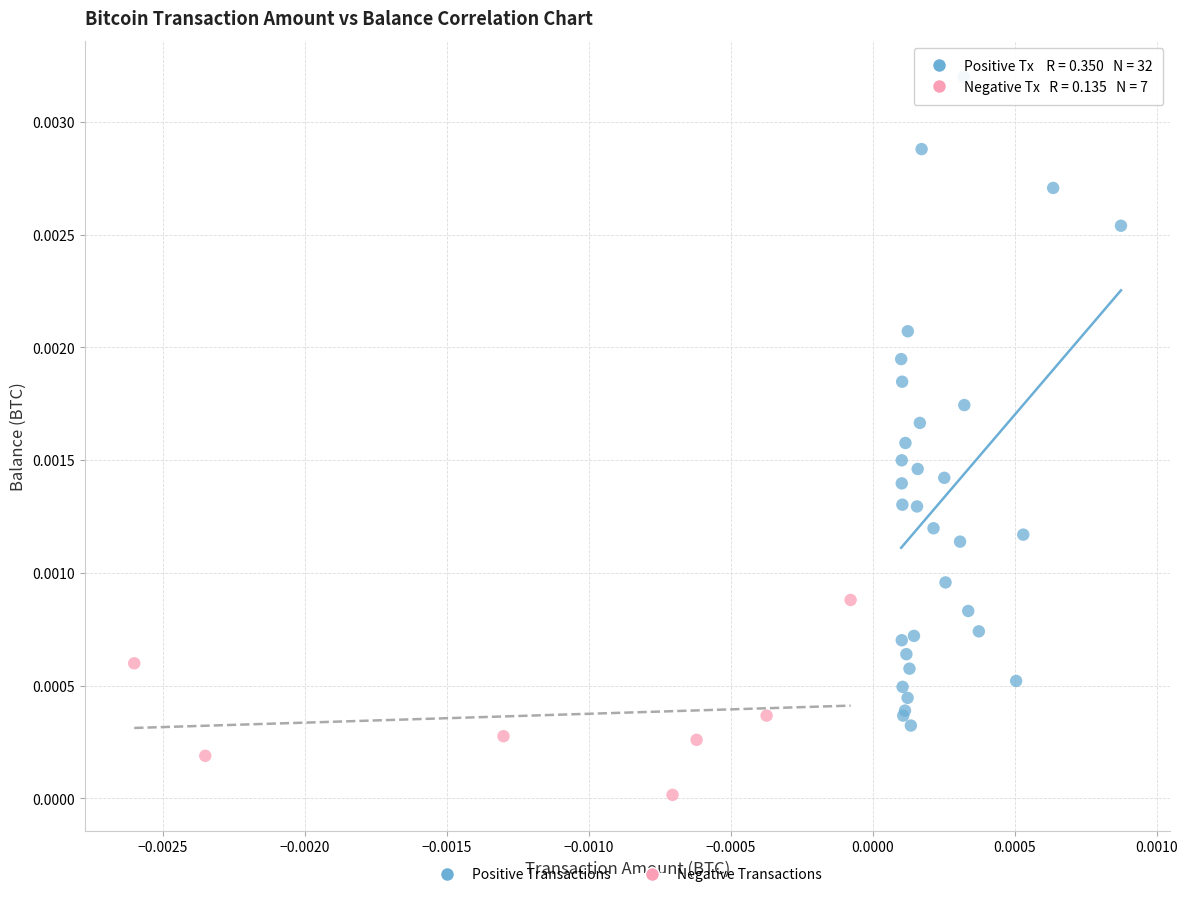

Which series contains the lowest Y value?

Negative Transactions